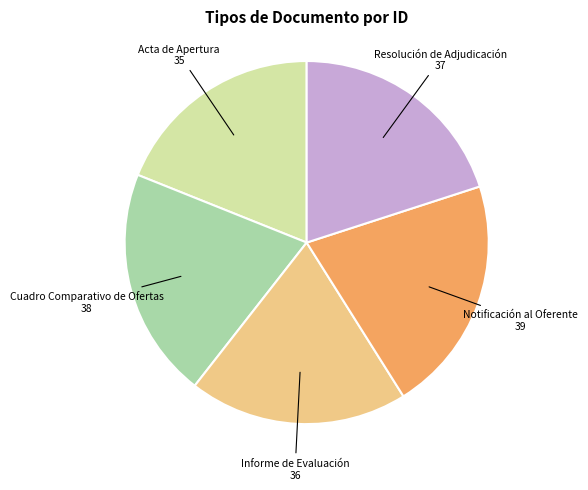

Is there any slice that represents more than half of the pie?

No